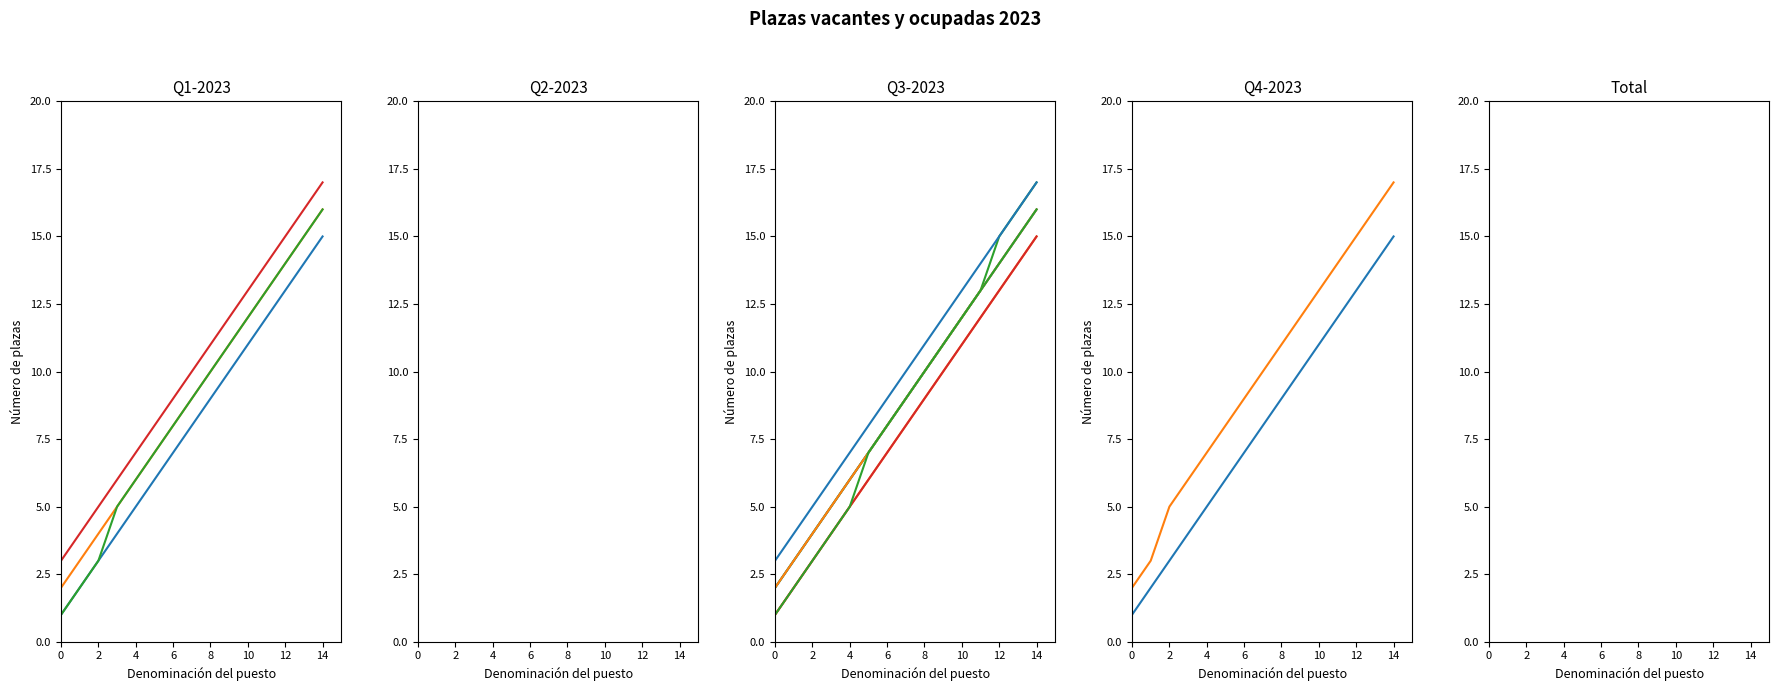

True or false: SERVICIOS ADMINISTRATIVOS and DIRECCIÓN cross at least once.

False